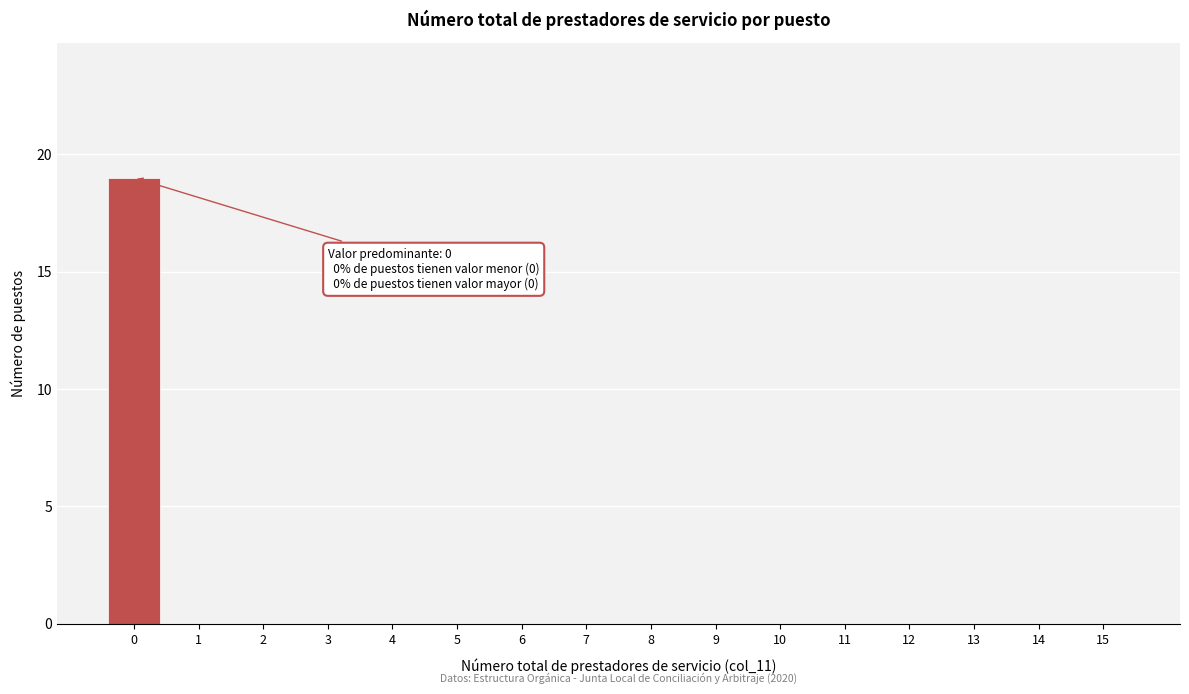

Reading left to right, extract all data points from this chart.

0=19	1=0	2=0	3=0	4=0	5=0	6=0	7=0	8=0	9=0	10=0	11=0	12=0	13=0	14=0	15=0